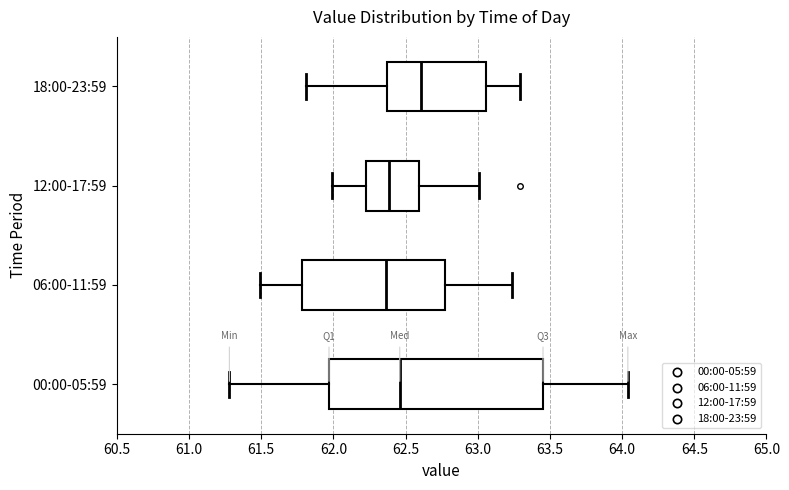

Reading bottom to top, transcribe this box plot: for each box, give where its median line is, the range the box spans, and where its two whiskers end, as read against the x-axis. The values are not printed on the chart, so give them approximately, as read against the axis.

00:00-05:59: median 62.45, box 61.95 to 63.45, whiskers 61.30 to 64.05
06:00-11:59: median 62.35, box 61.80 to 62.80, whiskers 61.50 to 63.25
12:00-17:59: median 62.40, box 62.25 to 62.60, whiskers 62.00 to 63.00
18:00-23:59: median 62.60, box 62.35 to 63.05, whiskers 61.80 to 63.30